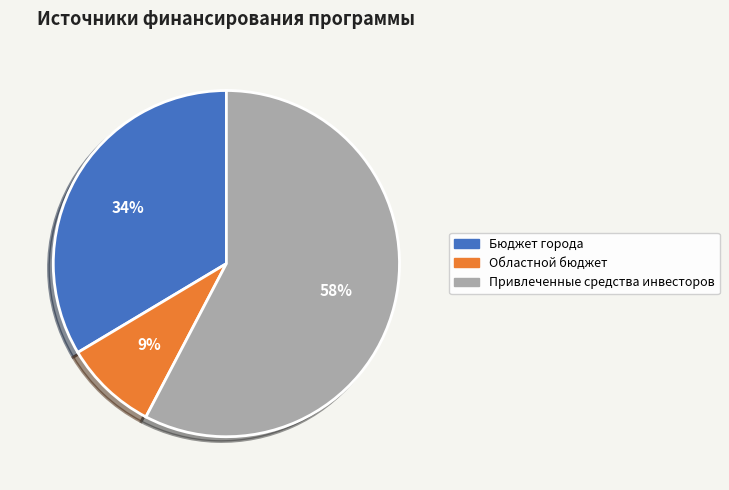

To the nearest percent, what is the difference between the Областной бюджет and Бюджет города slice percentages?

25%